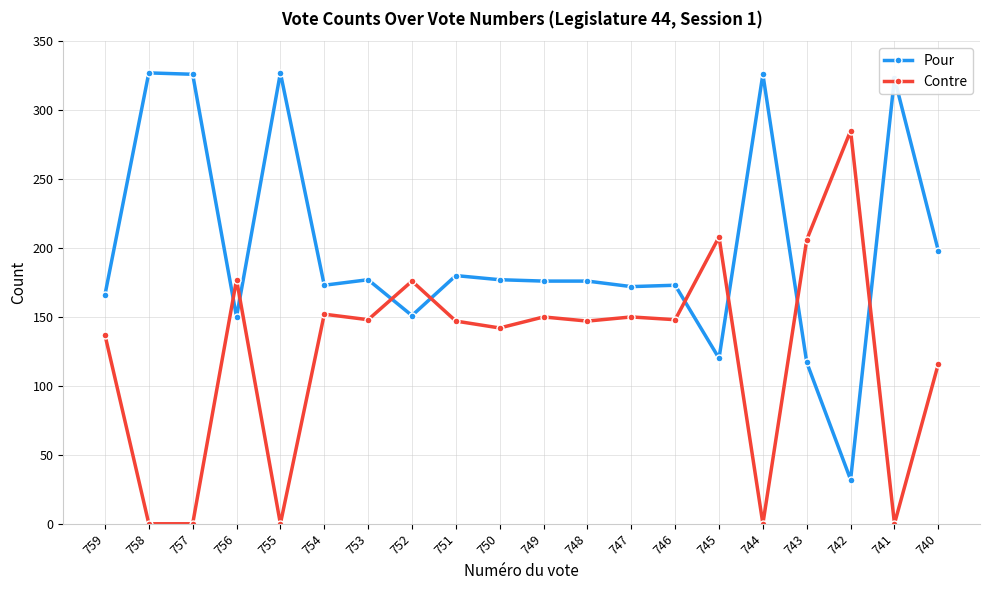

Does the chart have visible grid lines?

Yes